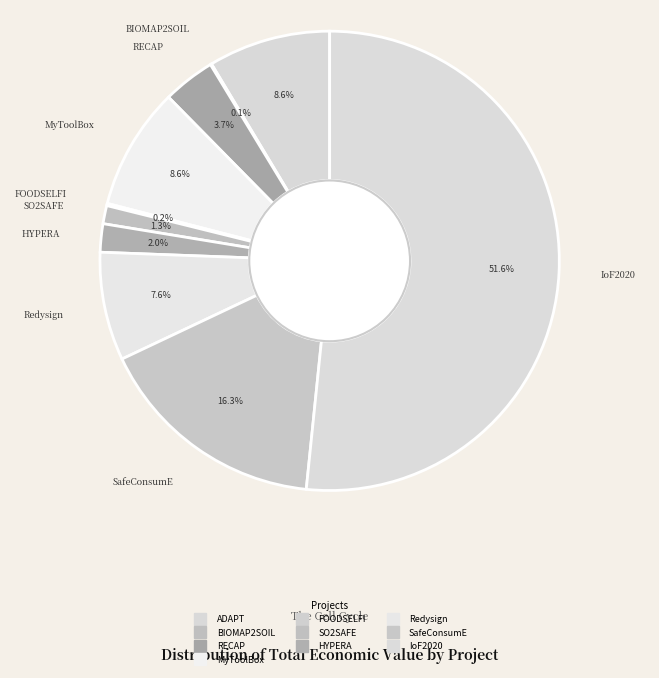

How many segments does this pie chart have?

10